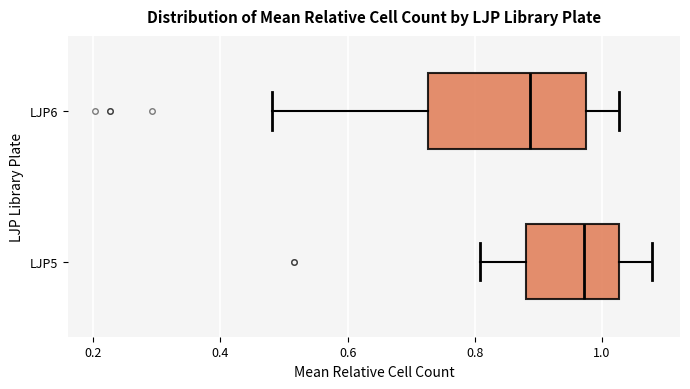

Reading bottom to top, transcribe this box plot: for each box, give where its median line is, the range the box spans, and where its two whiskers end, as read against the x-axis. The values are not printed on the chart, so give them approximately, as read against the axis.

LJP5: median 0.98, box 0.88 to 1.02, whiskers 0.80 to 1.08
LJP6: median 0.88, box 0.72 to 0.98, whiskers 0.48 to 1.02